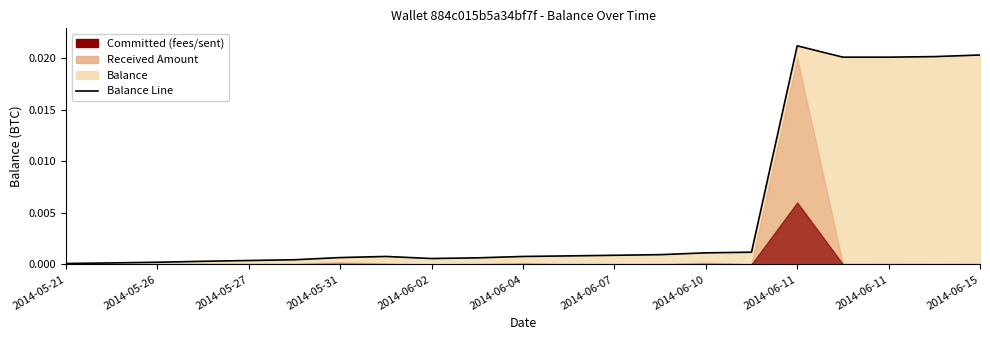

Is it true that the value at 2014-06-04 is 0.0?

True